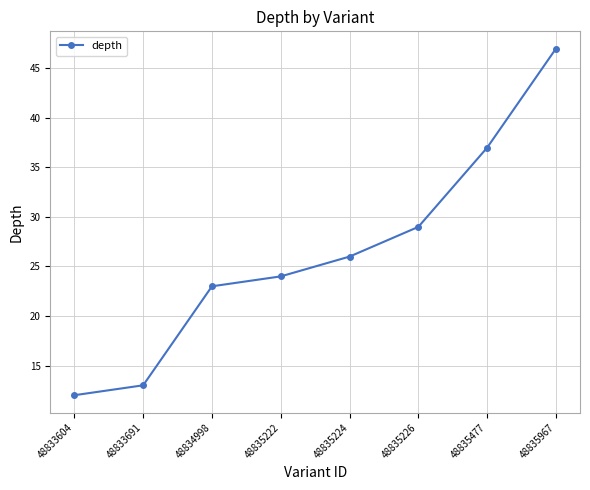

Reading left to right, transcribe all the data shown in this chart.

12	13	23	24	26	29	37	47